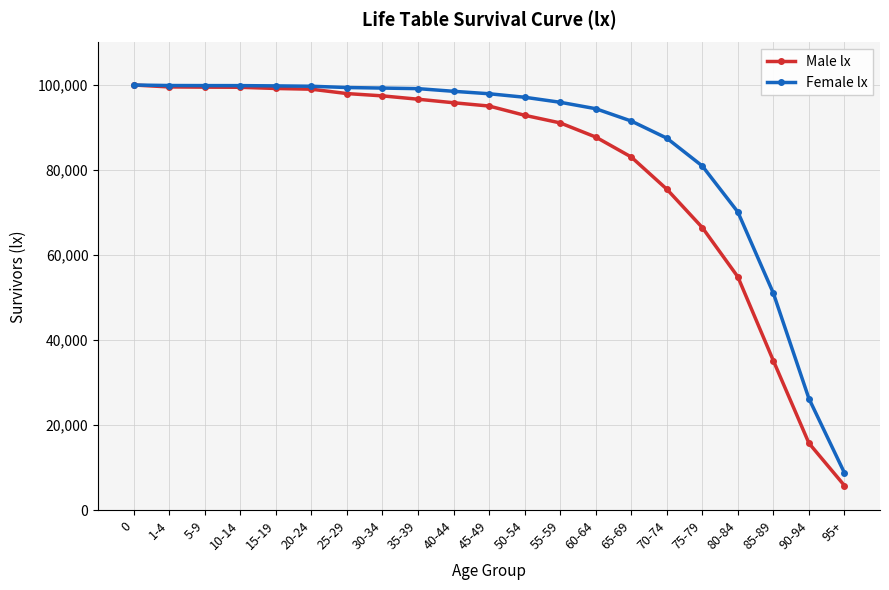

What is the approximate value of Male lx at 50-54, to the nearest 100?

92900